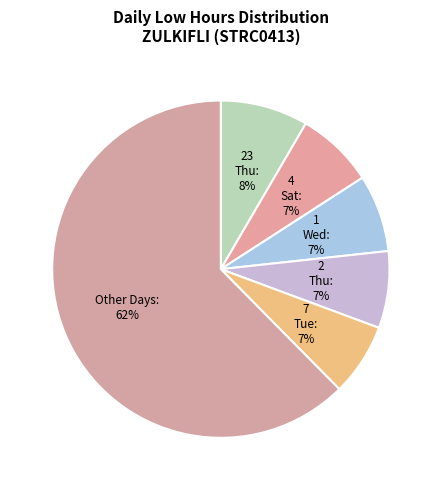

How many segments does this pie chart have?

6